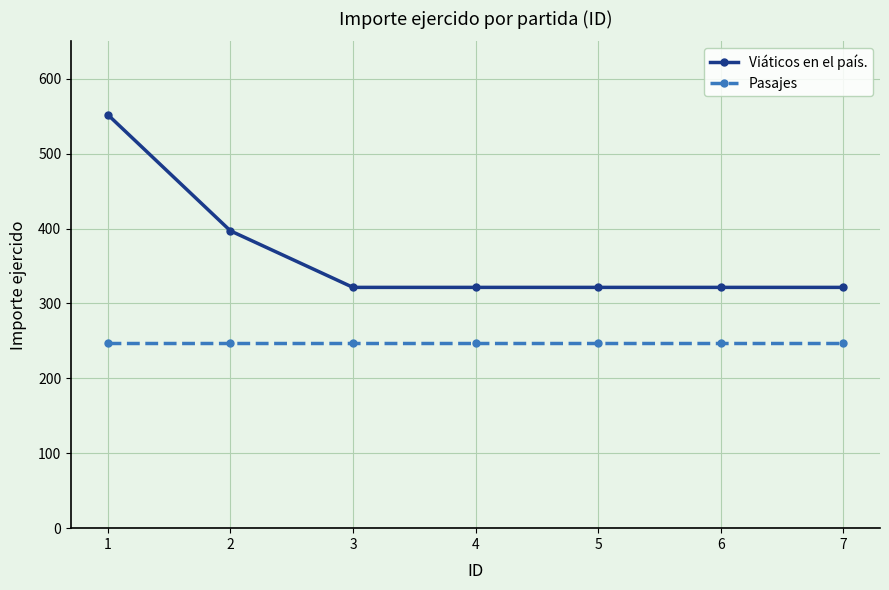

How many lines are shown in the chart?

2